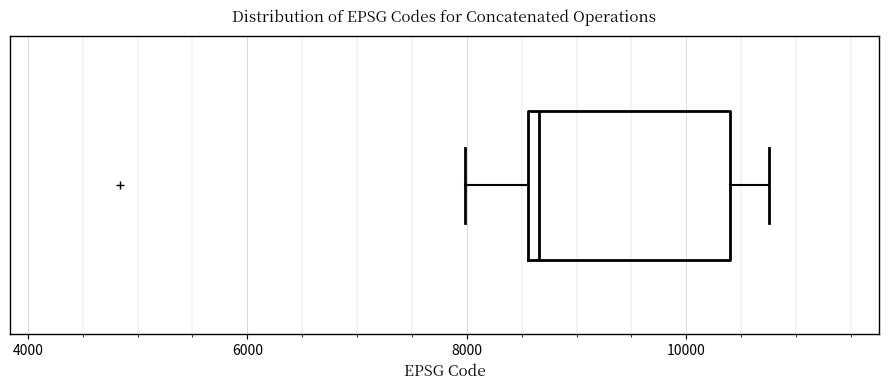

Transcribe this box plot: give where the median line is, the range the box spans, and where the two whiskers end, as read against the x-axis. The values are not printed on the chart, so give them approximately, as read against the axis.

median 8600 (just right of the box's left edge), box 8600 to 10400, whiskers 8000 to 10800